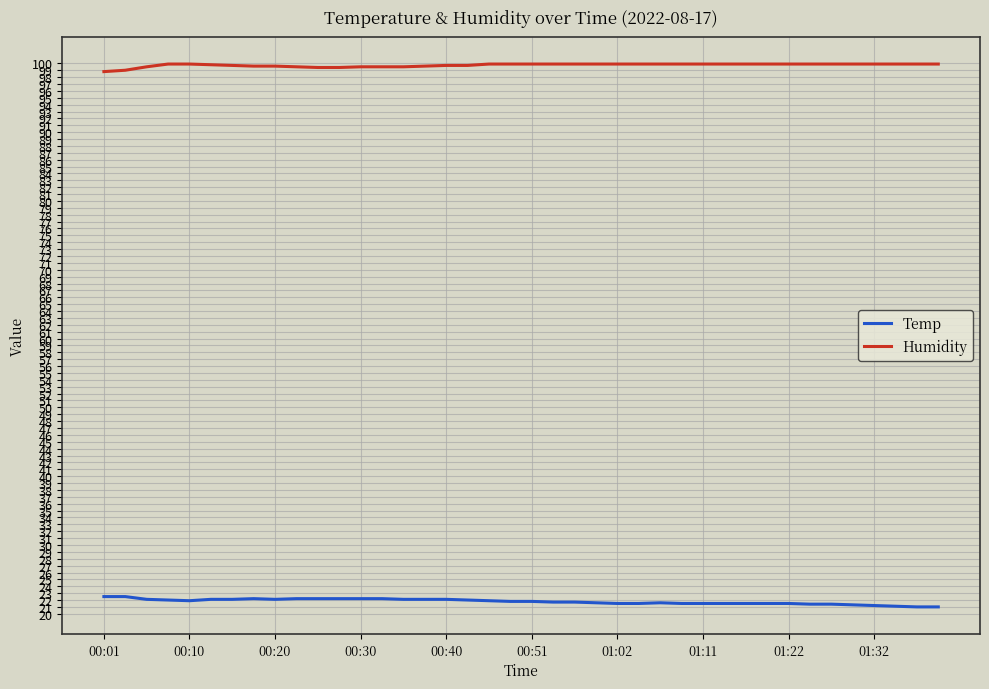

List the series in order of their peak value, highest first.

Humidity, Temp